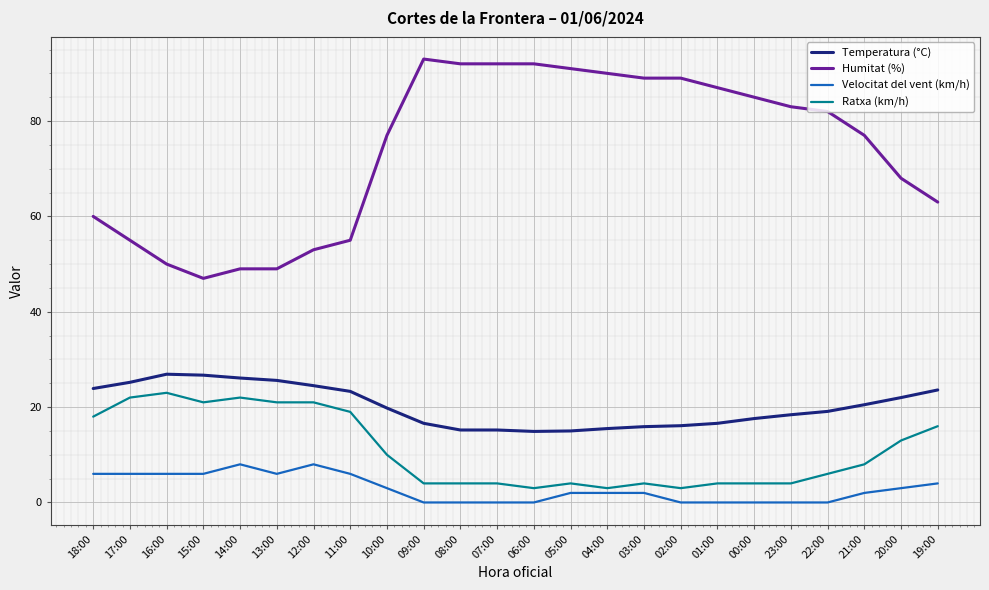

Which series has the largest range (max minus min)?

Humitat (%)